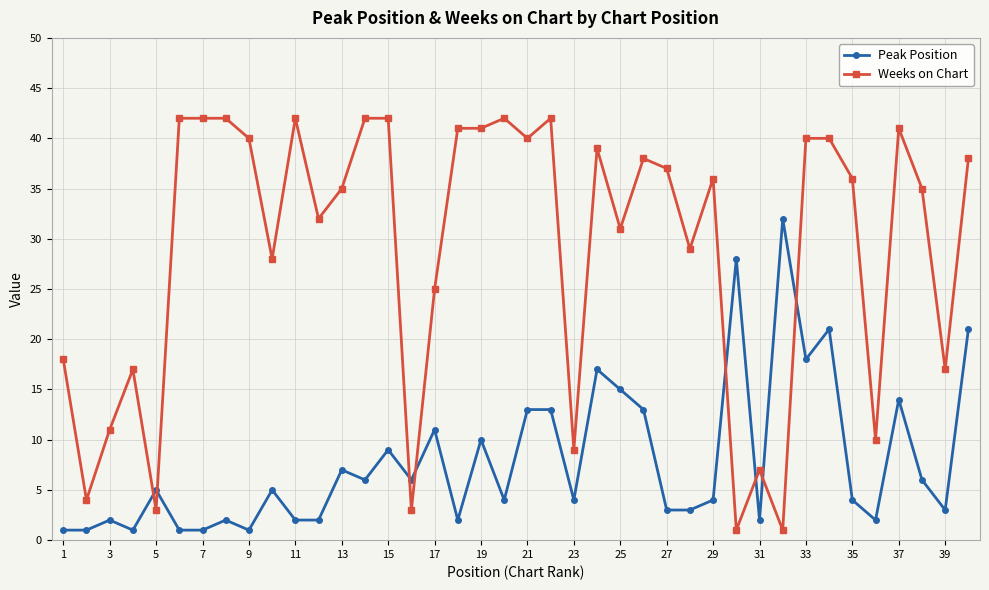

Rank the series by their average value, from lowest to highest.

Peak Position, Weeks on Chart